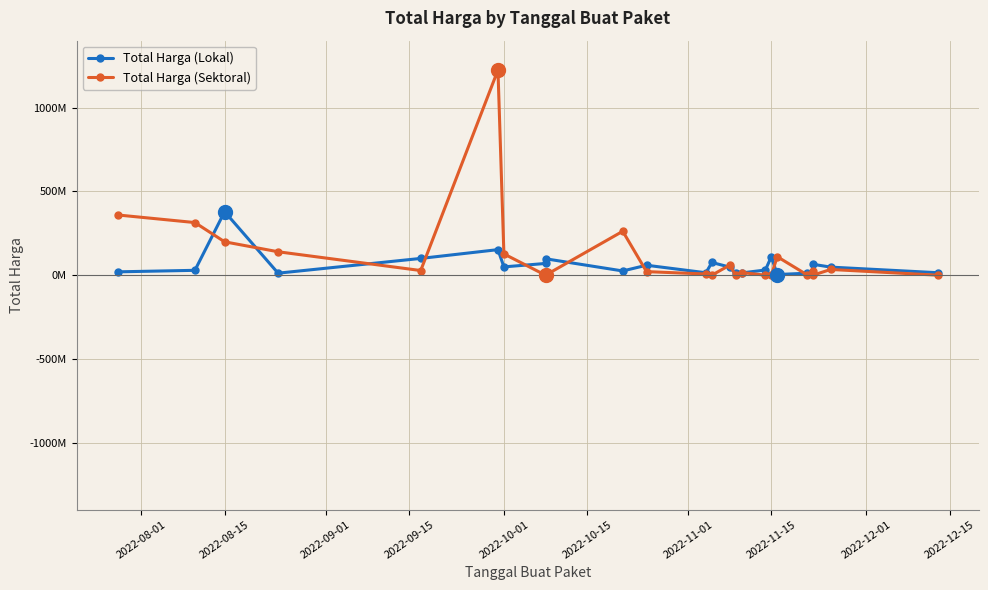

True or false: Total Harga (Lokal) has a value of 42319626 at 2022-11-15.

False